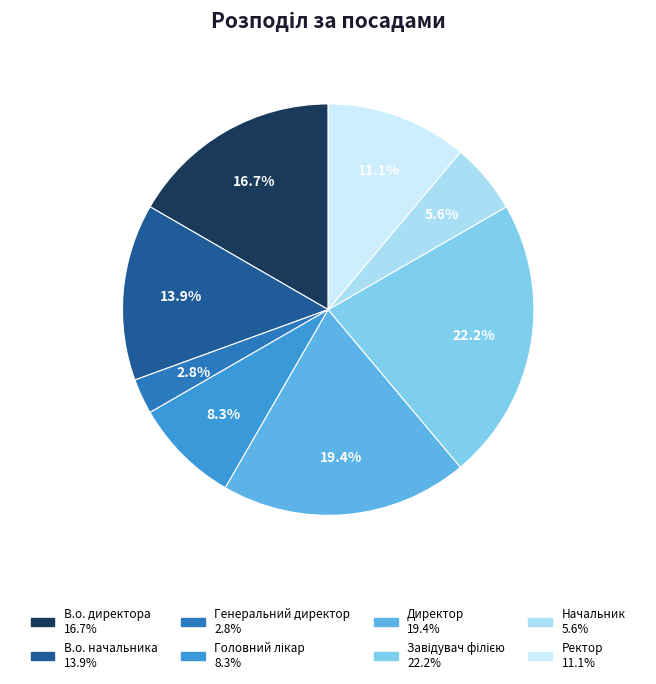

Between Директор and Генеральний директор, which is larger?

Директор